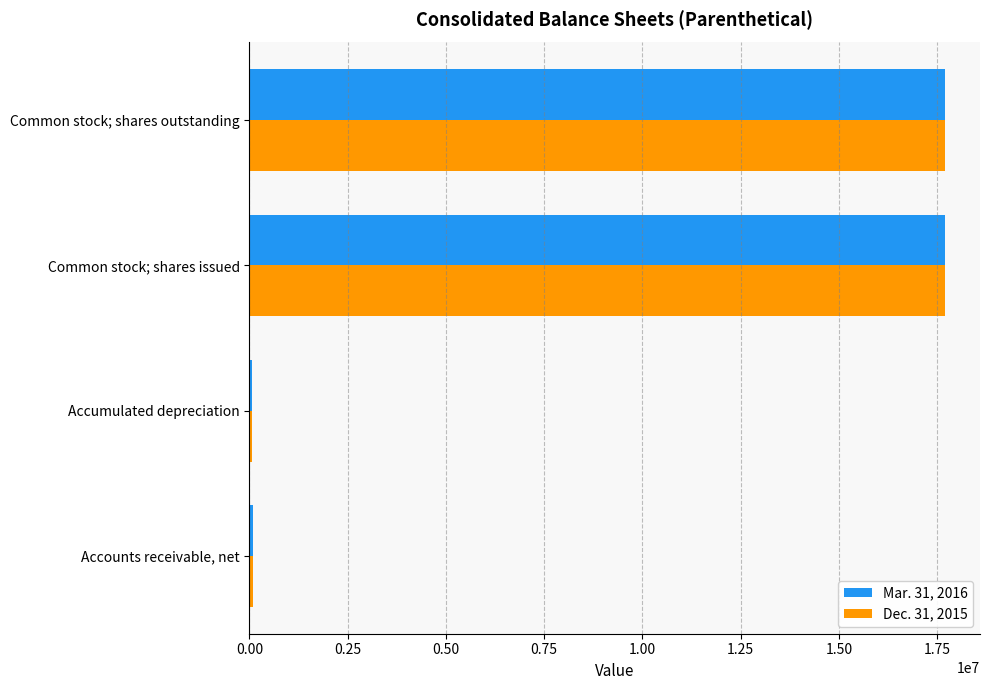

True or false: Mar. 31, 2016 has a value of 27961155 at Common stock; shares outstanding.

False